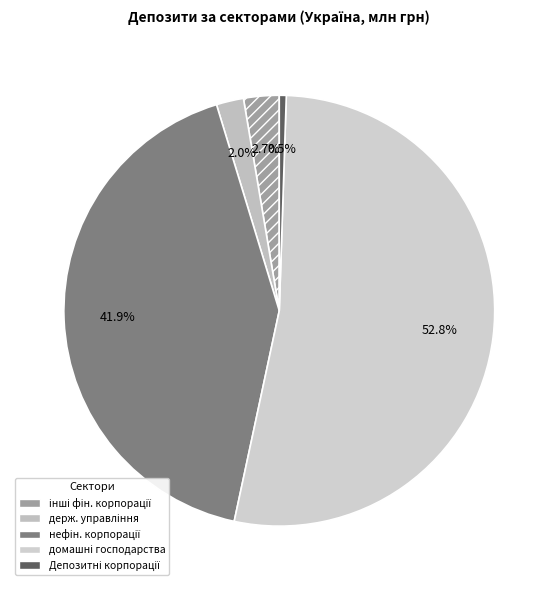

How many segments does this pie chart have?

5